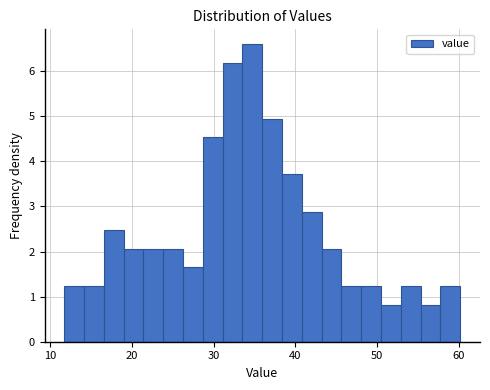

Read against the x-axis, roughly where is the centre of the tallest bar?

35